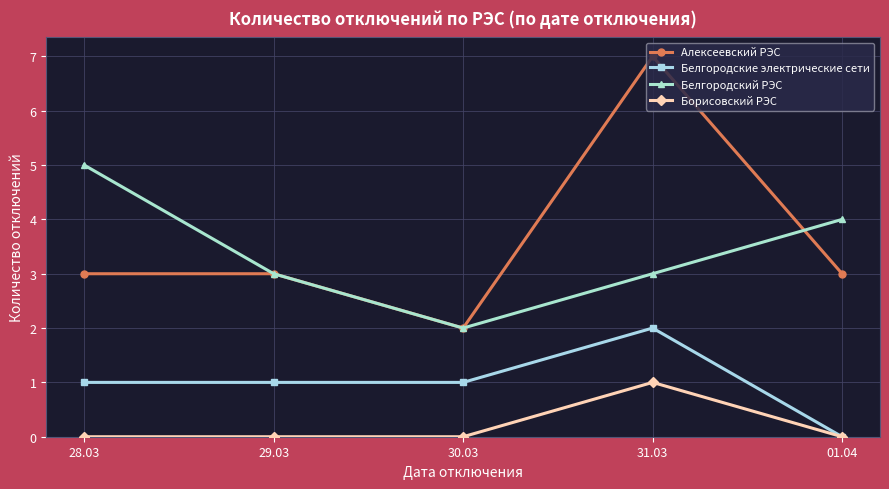

Is the value of Борисовский РЭС at 28.03 greater than the value of Белгородский РЭС at 29.03?

No